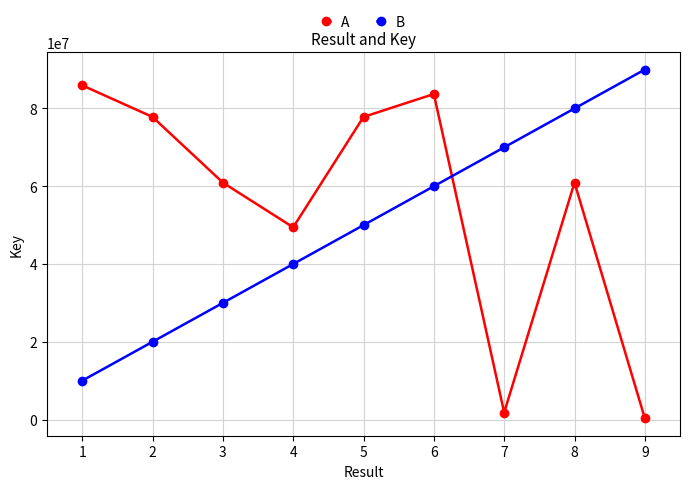

Where does the A series first go above 60931725?

1